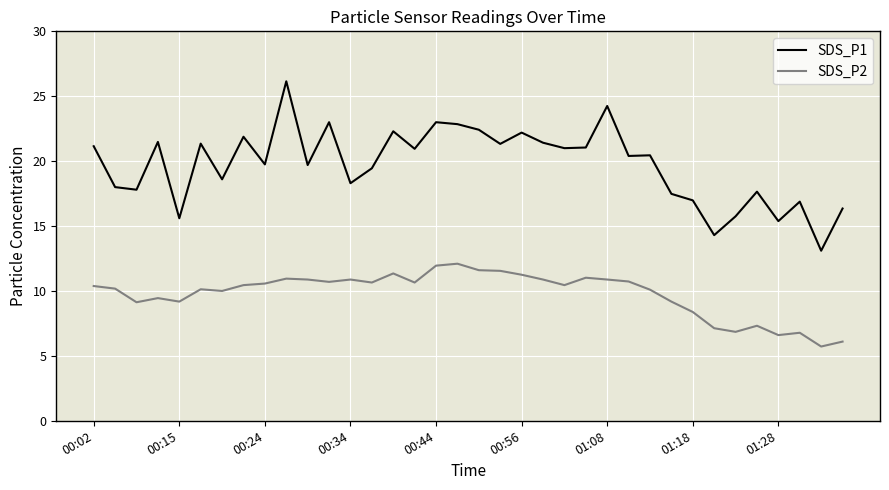

How many lines are shown in the chart?

2